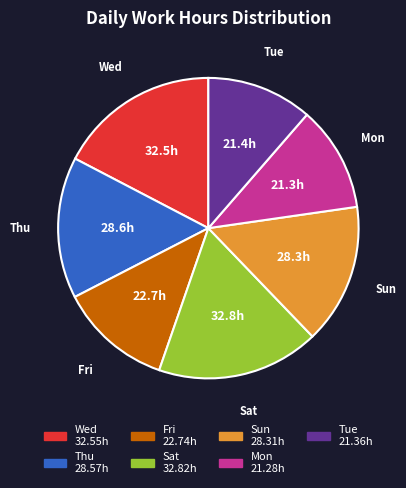

How many slices are in this pie chart?

7